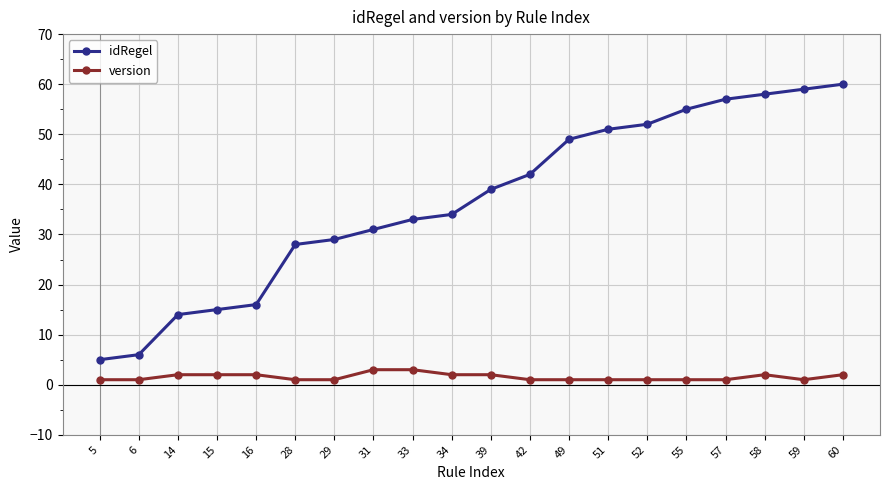

True or false: version and idRegel cross at least once.

False